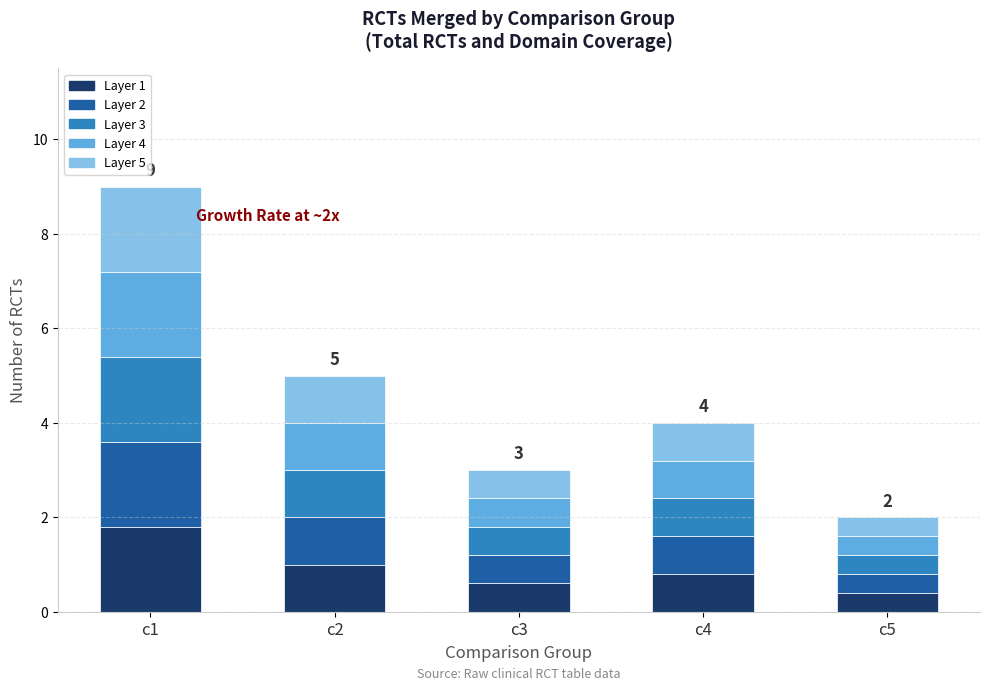

What is the difference between the maximum and minimum values in the Layer 1 series?

1.4